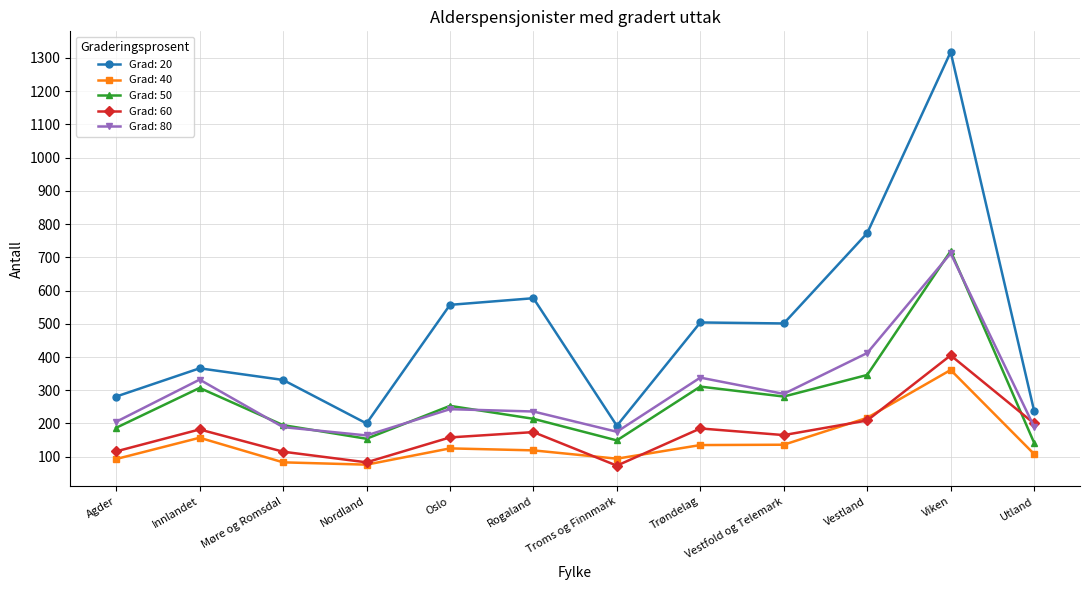

What is the minimum value for Grad: 20?

193